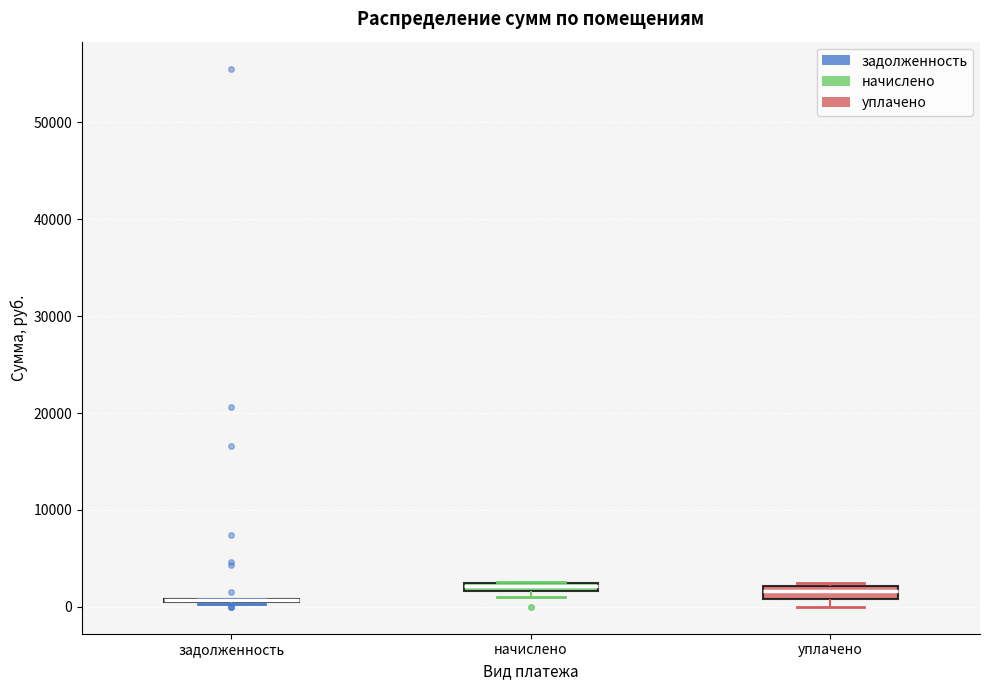

Where is the lower edge of the box for начислено on the y-axis? The values are not printed on the chart, so give them approximately, as read against the axis.

2000